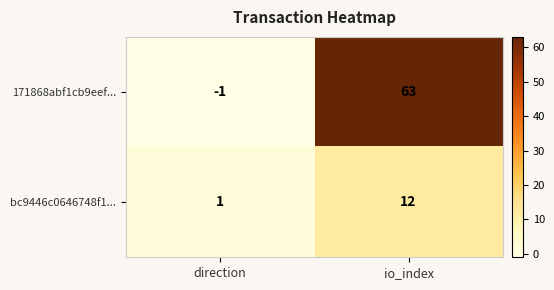

What is the difference between the highest and lowest values at io_index?

51